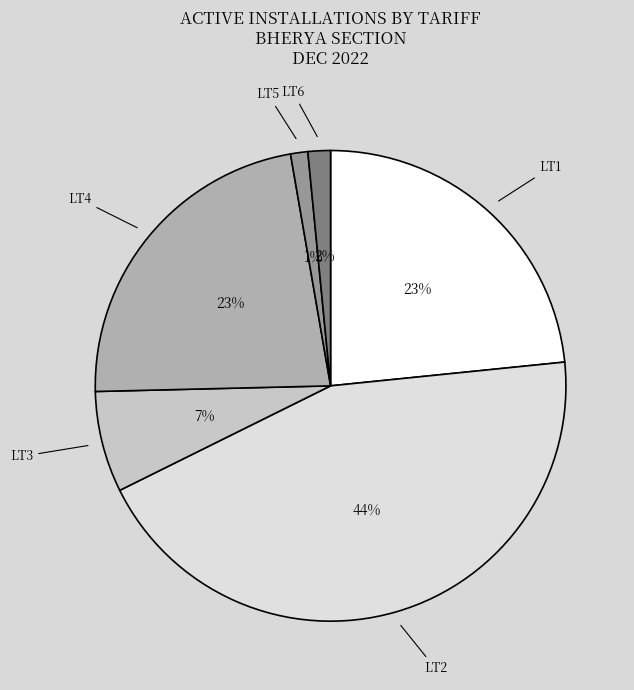

Is there any slice that represents more than half of the pie?

No